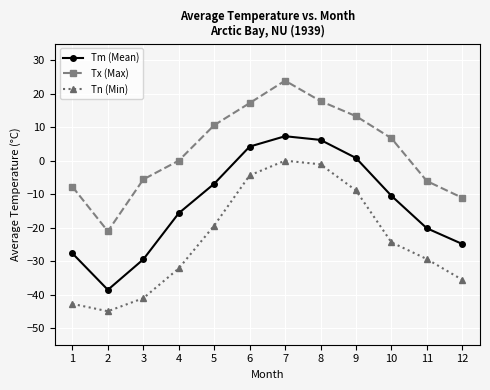

Count the number of categories in the chart.

12